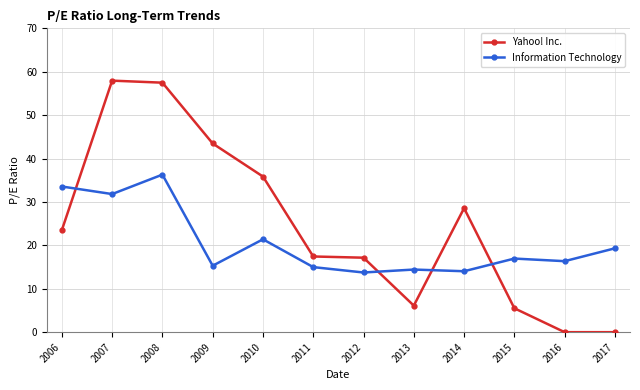

What are all the series names shown in the legend?

Yahoo! Inc., Information Technology